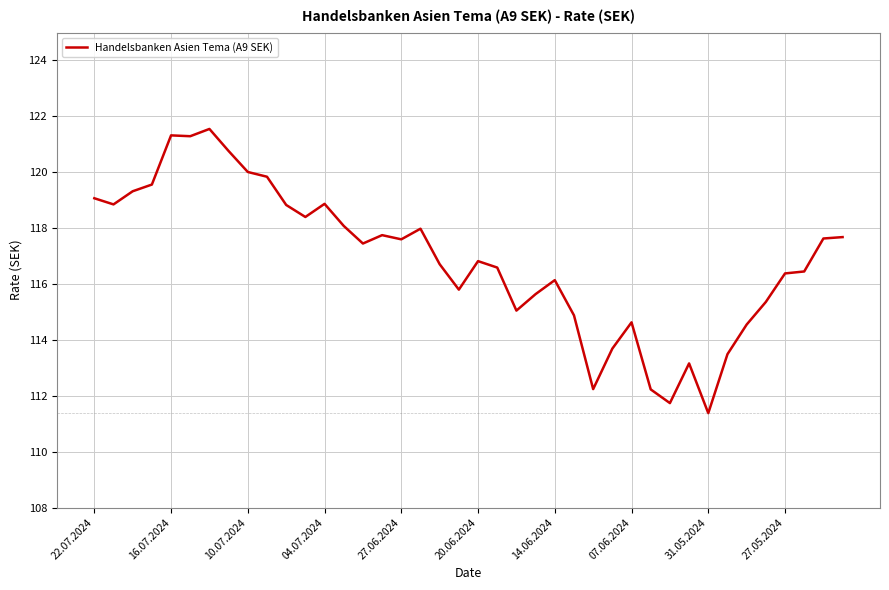

What is the smallest value displayed?

111.4